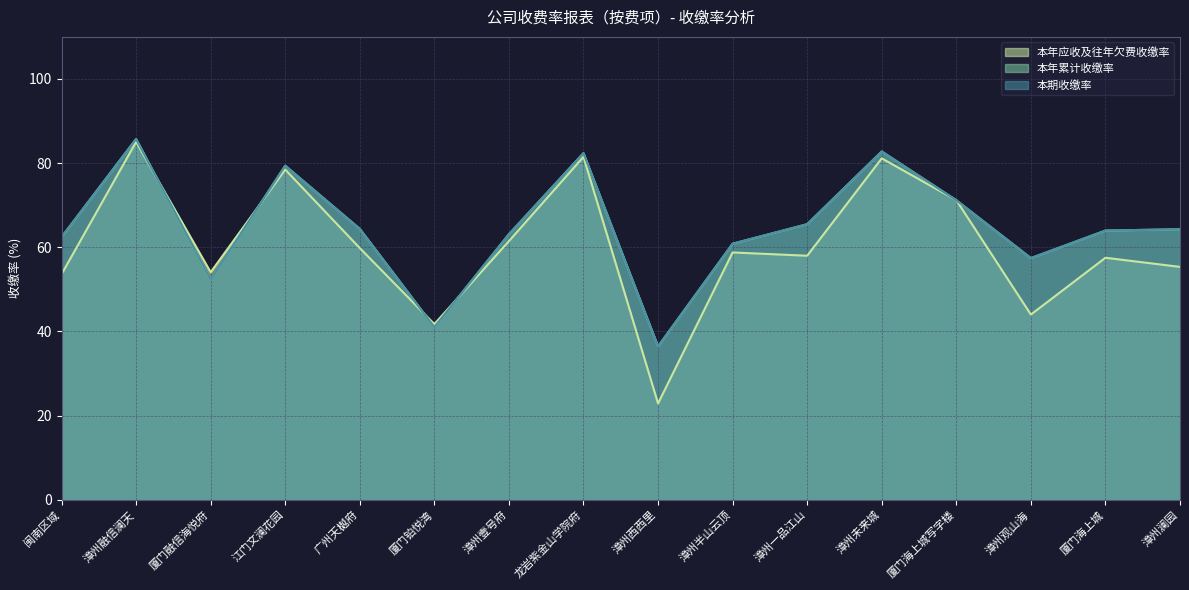

In 本年累计收缴率, how many points are lower than both neighbors (excluding endpoints)?

4